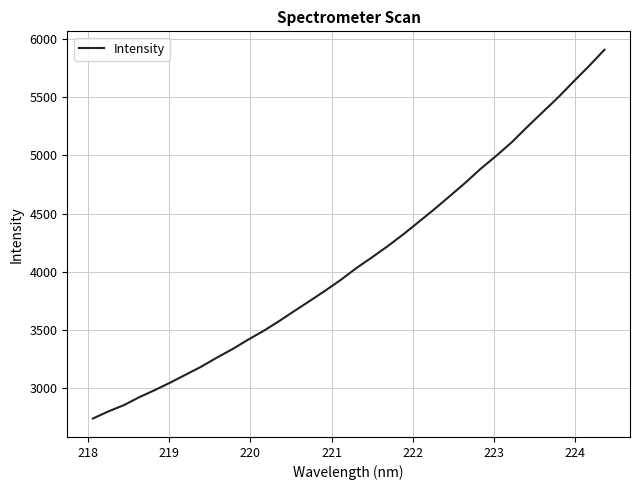

What is the smallest value displayed?

2740.8